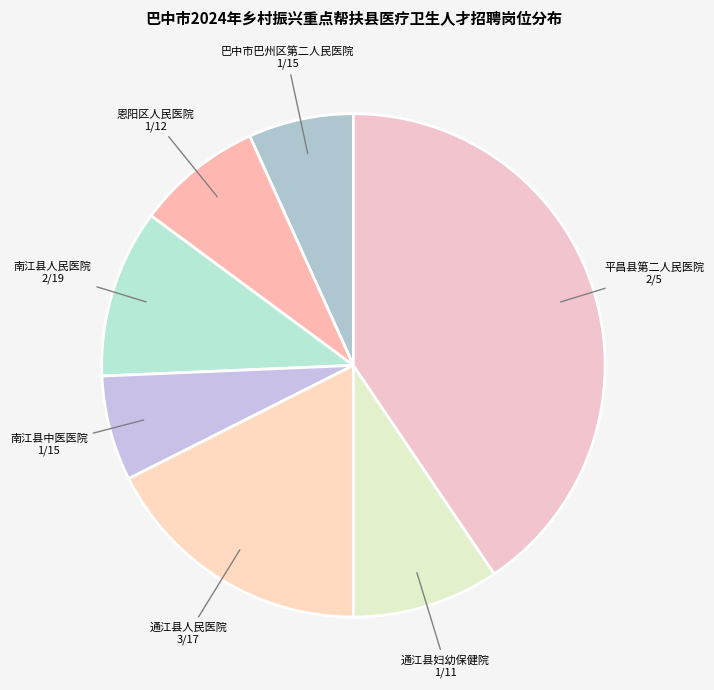

The 恩阳区人民医院 slice represents 8% of the pie. True or false?

True